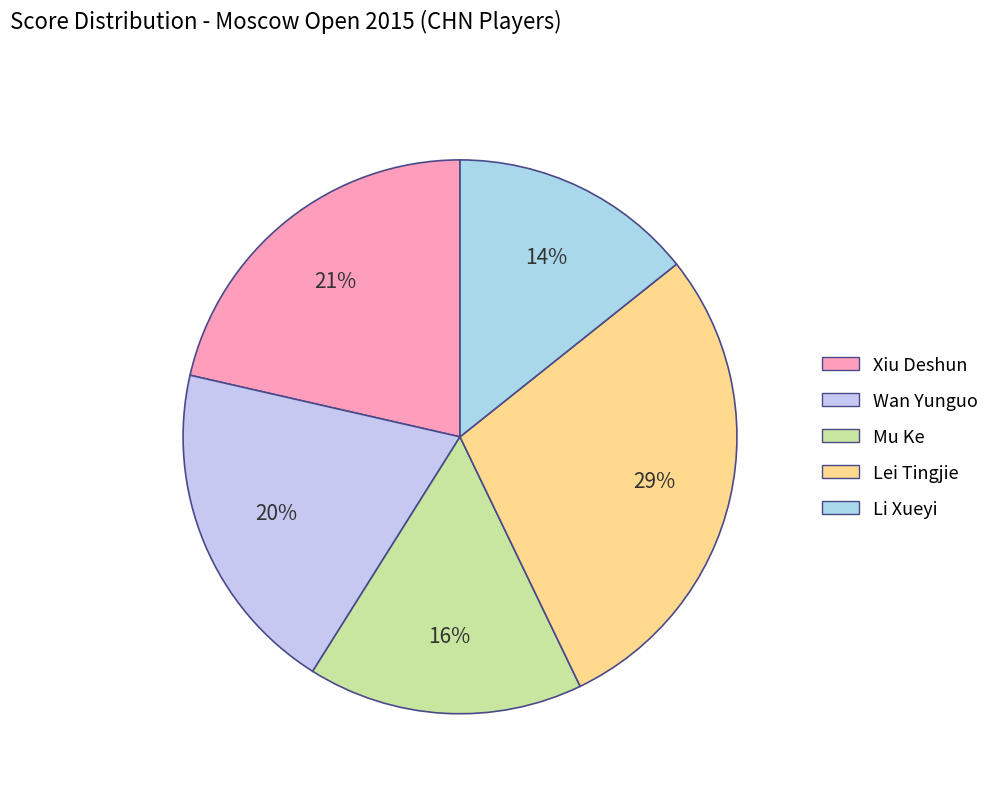

Does any single category account for the majority?

No